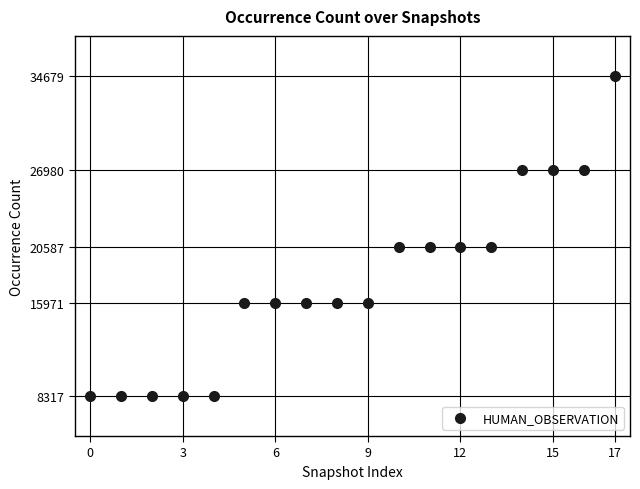

What is the range of Y values (max minus min)?

26362